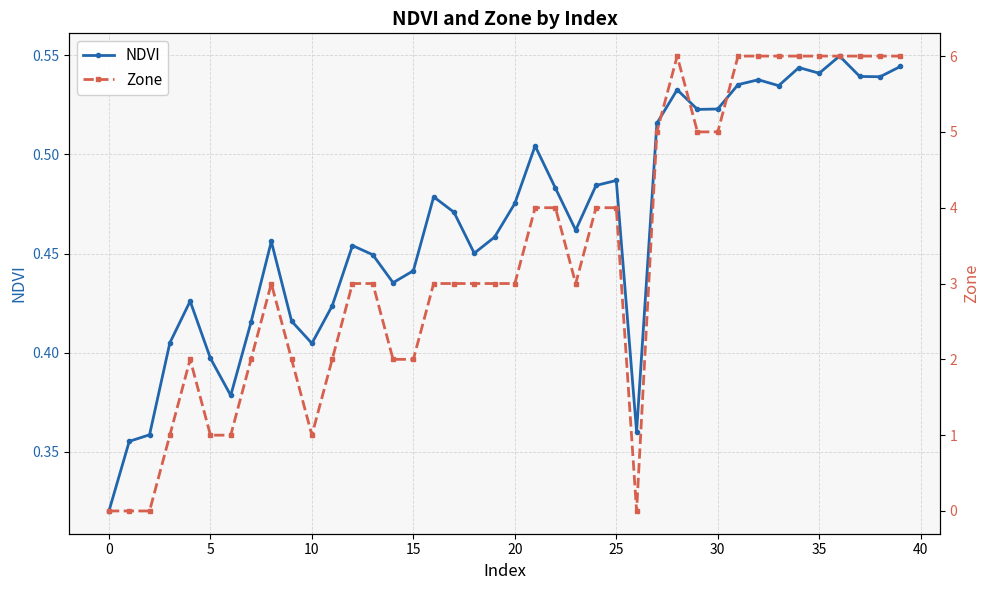

What is the difference between the highest and lowest values at 30?

1.6